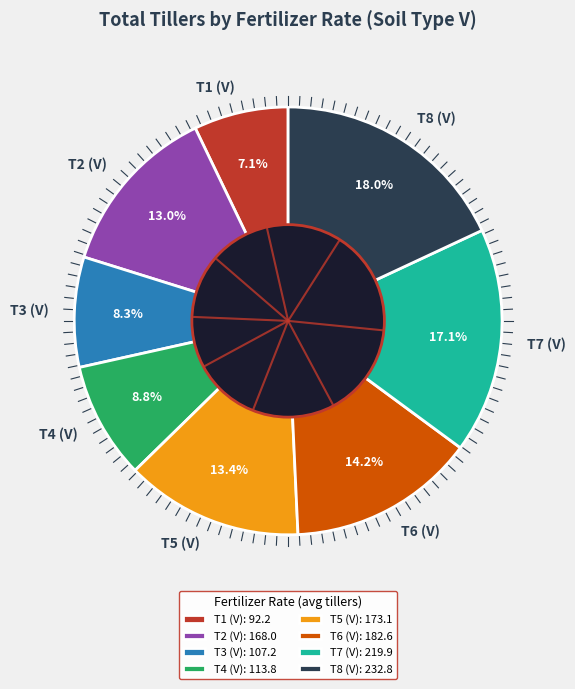

The T8 (V) slice represents 5% of the pie. True or false?

False